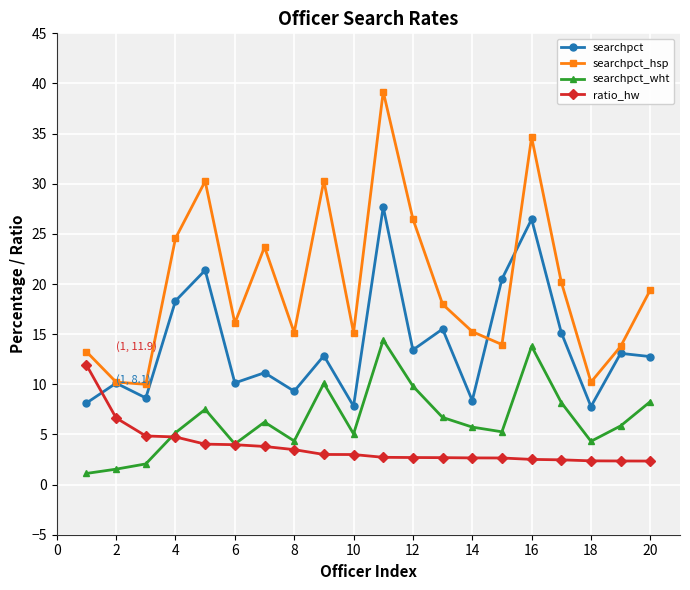

What is the greatest value displayed?

39.2